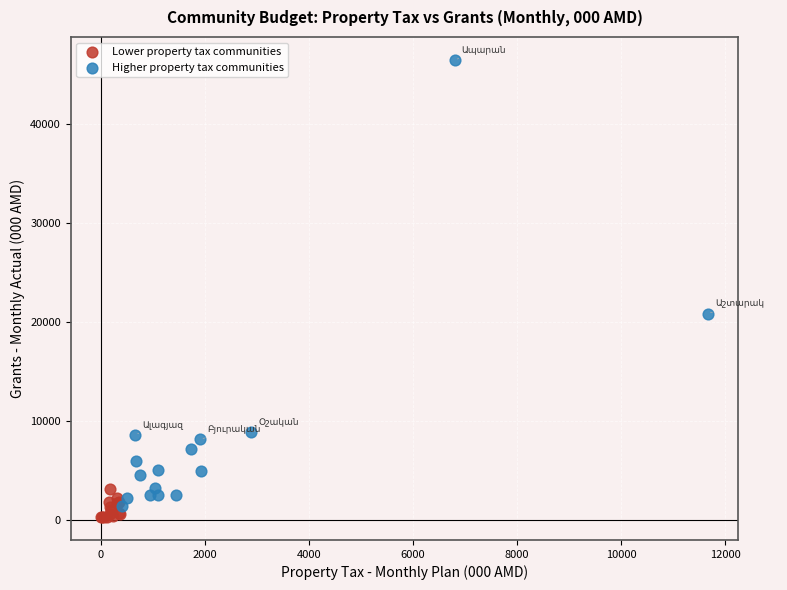

Which series reaches the minimum Y coordinate?

Lower property tax communities